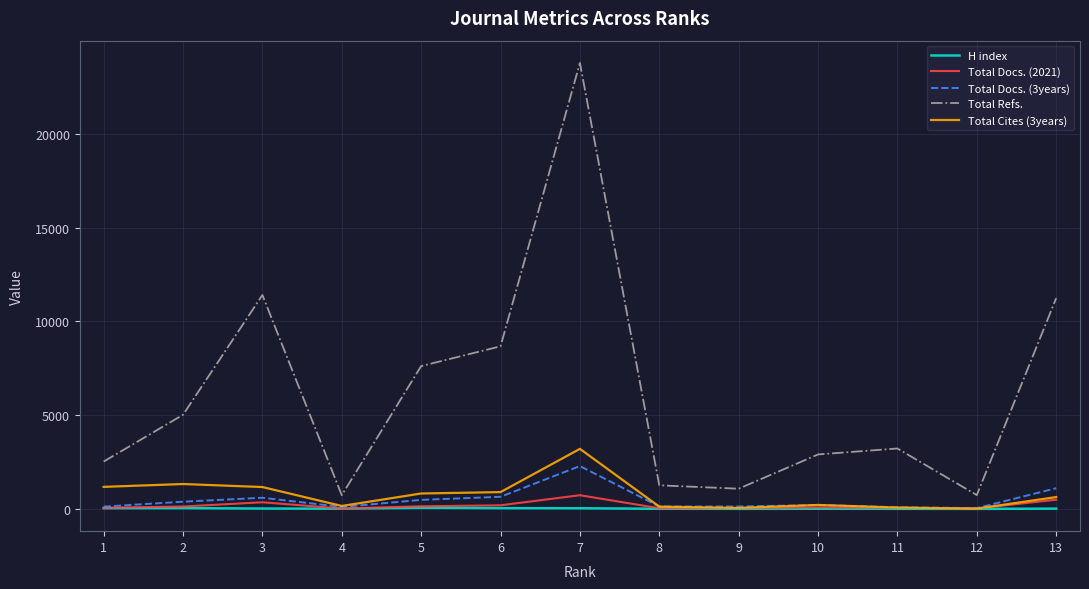

Which series has the widest spread of values?

Total Refs.